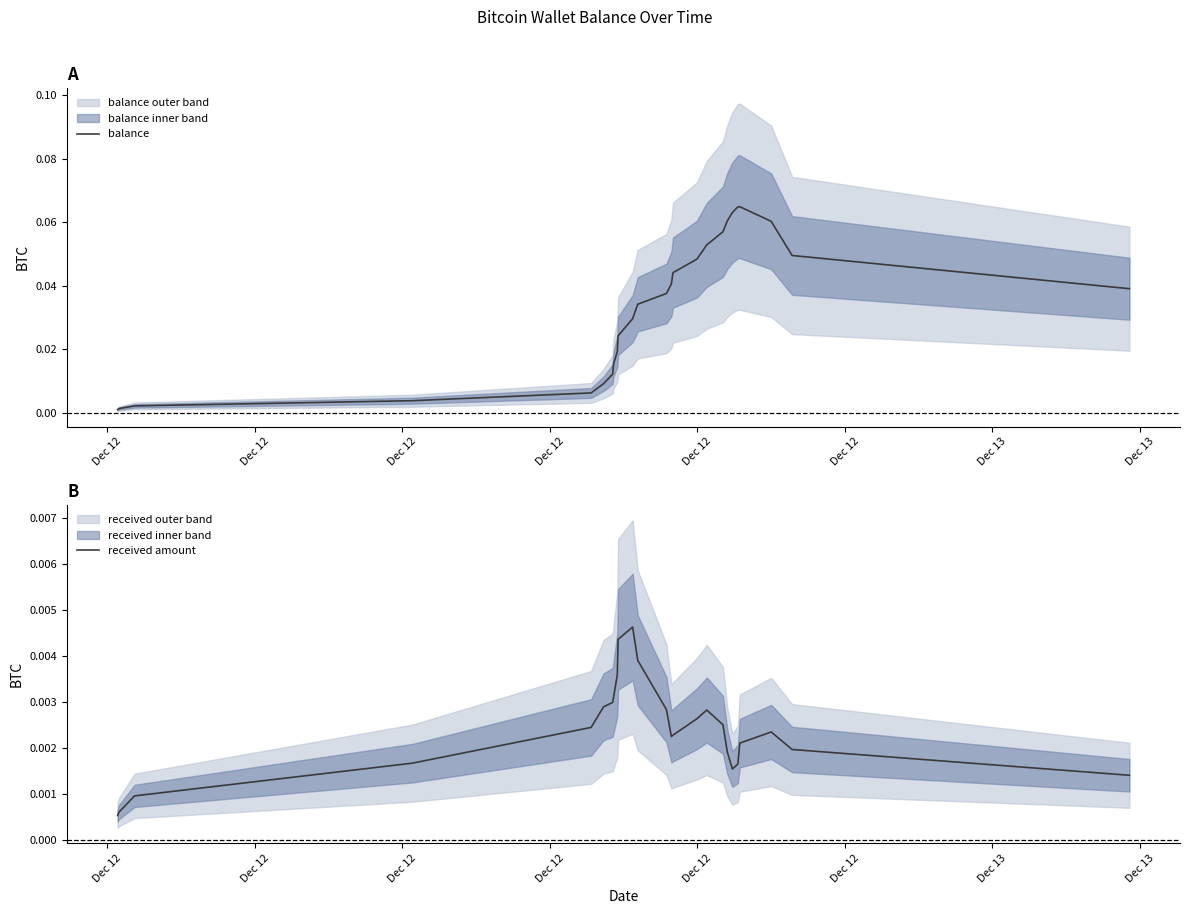

Which series has the largest total across all categories?

balance